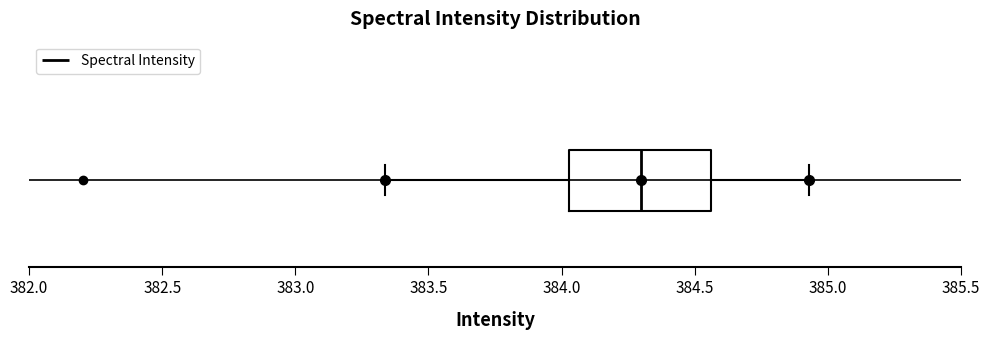

Where does the right whisker of the box end on the x-axis? The values are not printed on the chart, so give them approximately, as read against the axis.

384.95